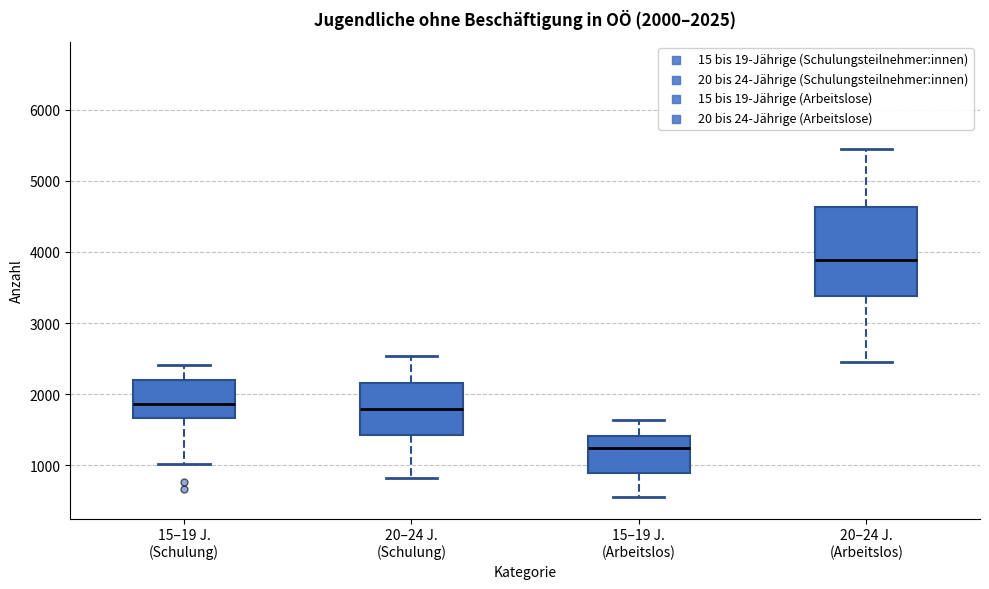

Which box's median line is the lowest?

15–19 J. (Arbeitslos)